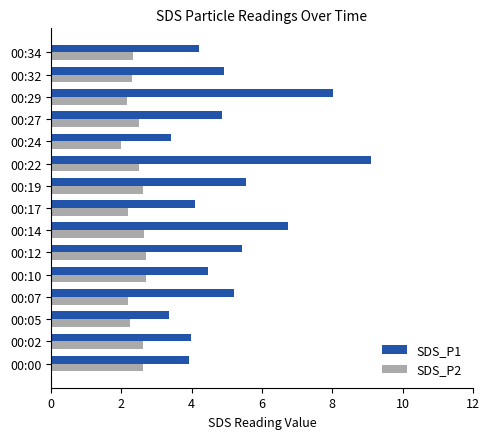

What is the lowest value of the SDS_P1 series?

3.4